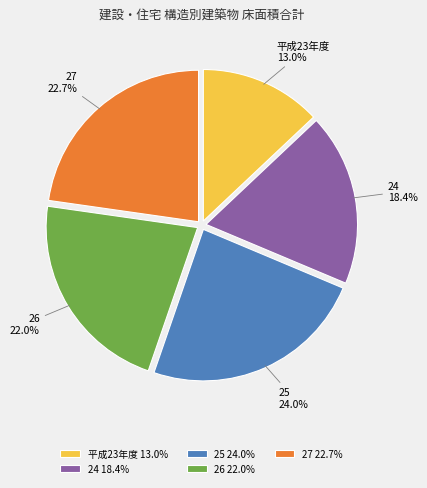

Count the number of slices in the pie.

5